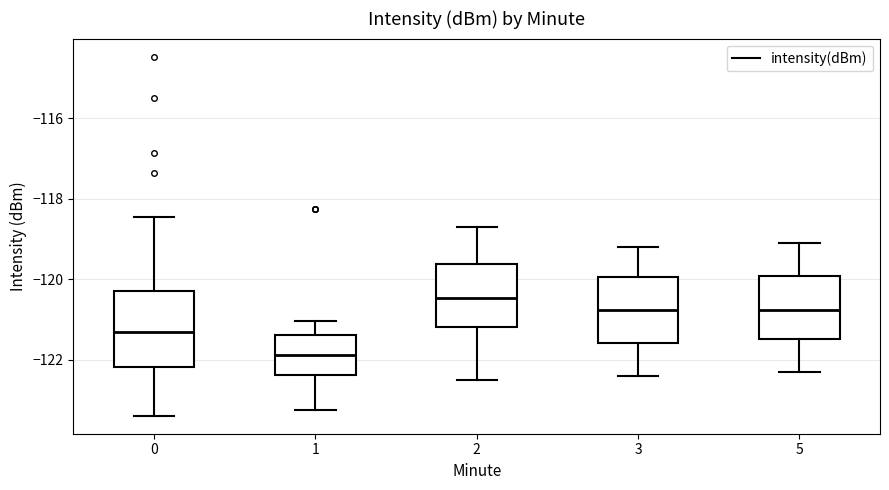

Reading left to right, read every box against the y-axis: the position of its median line, the range the box covers, and the ends of its whiskers. The values are not printed on the chart, so give them approximately, as read against the axis.

0: median -121.4, box -122.2 to -120.2, whiskers -123.4 to -118.4
1: median -121.8, box -122.4 to -121.4, whiskers -123.2 to -121.0
2: median -120.4, box -121.2 to -119.6, whiskers -122.4 to -118.6
3: median -120.8, box -121.6 to -120.0, whiskers -122.4 to -119.2
5: median -120.8, box -121.4 to -120.0, whiskers -122.2 to -119.0